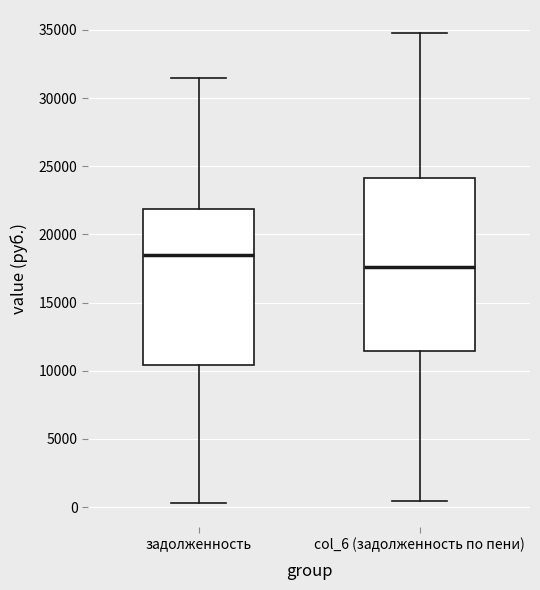

Which box has the lowest median line?

col_6 (задолженность по пени)